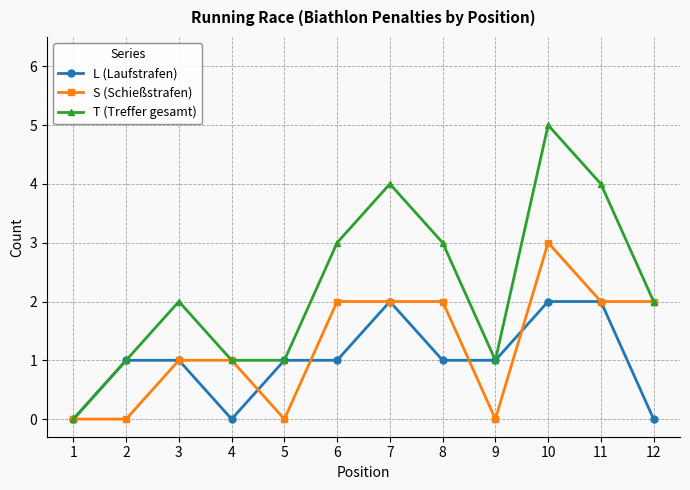

Where is the first local maximum for T (Treffer gesamt)?

3